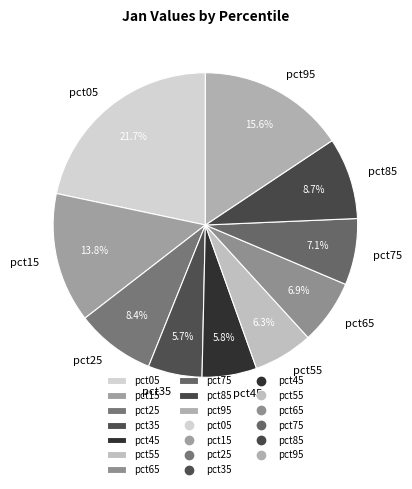

Does any single category account for the majority?

No